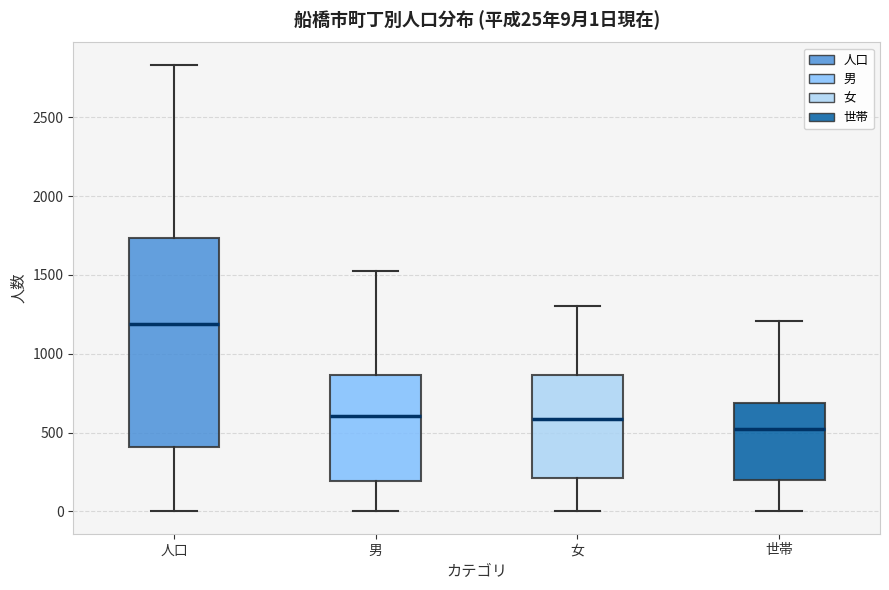

Which box has the highest median line?

人口